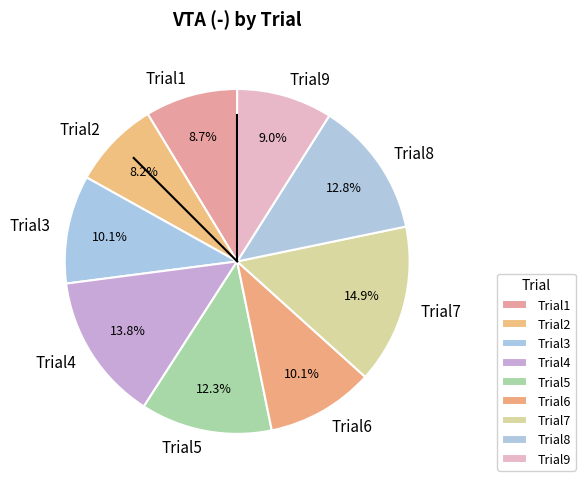

Does any single category account for the majority?

No